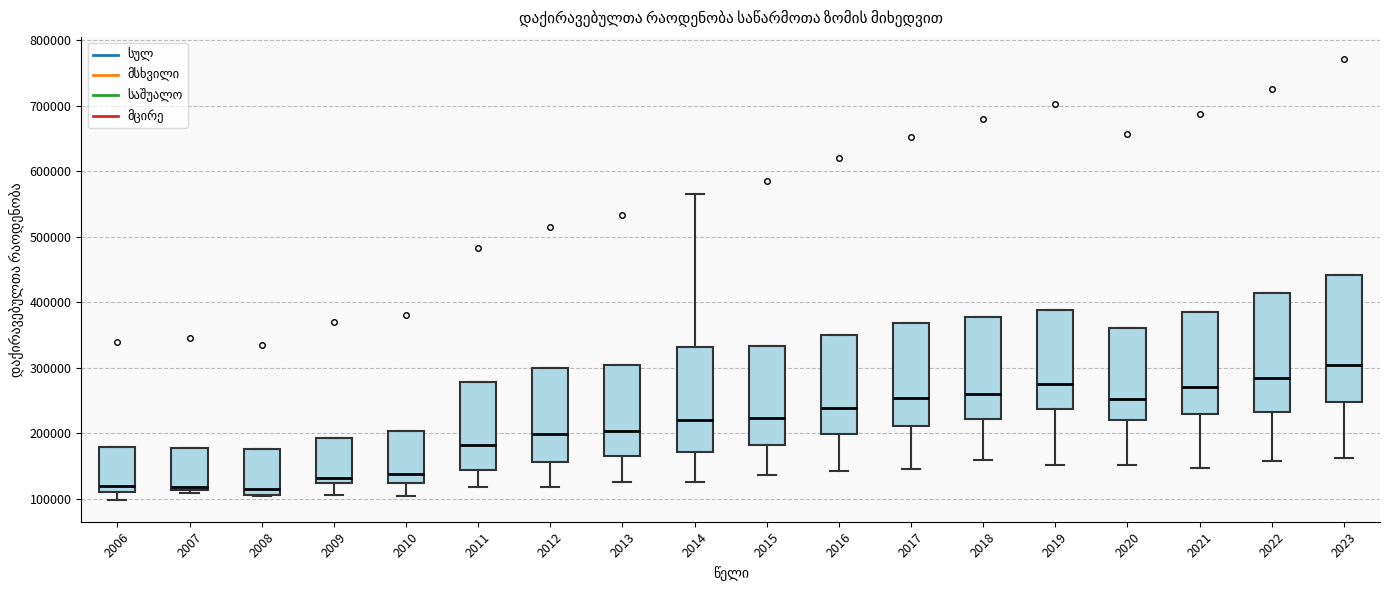

Which box is the tallest, from its lower edge to its upper edge?

2023